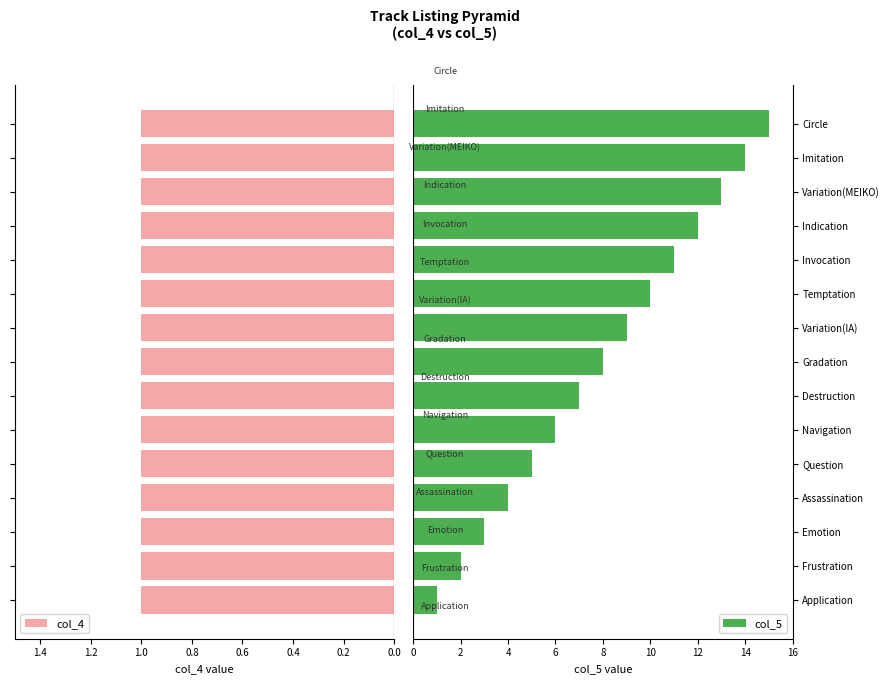

At which label does col_5 reach its minimum?

Application